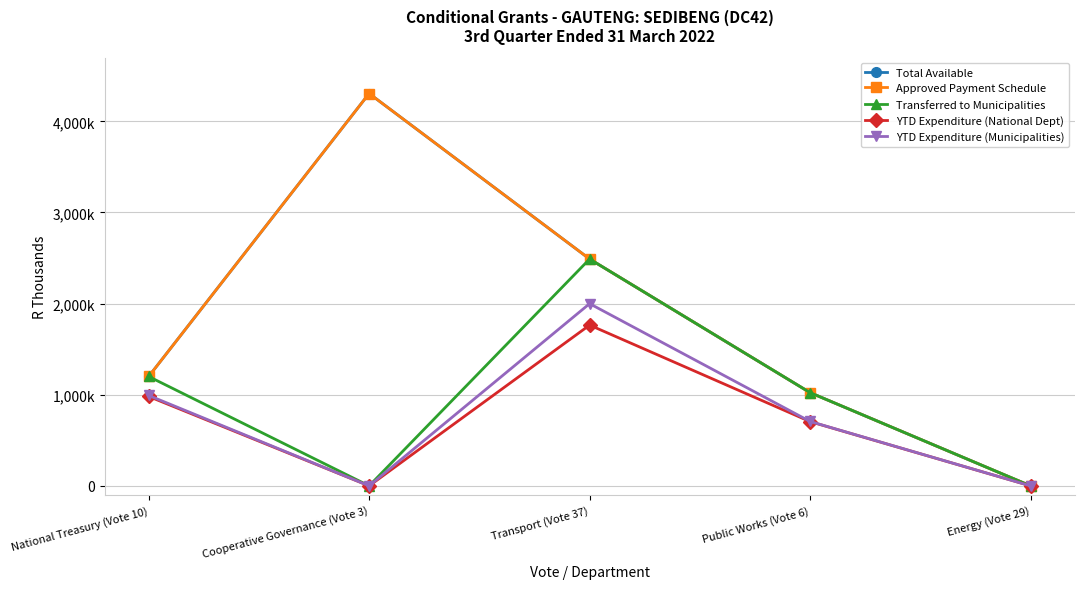

Does the chart display data point markers on the line(s)?

Yes